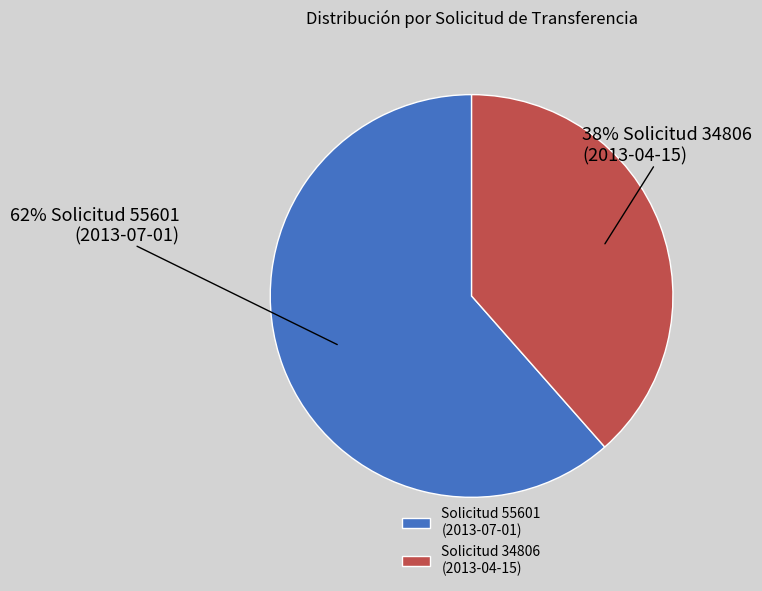

Combined, do Solicitud 55601 (2013-07-01) and Solicitud 34806 (2013-04-15) account for over 50%?

Yes